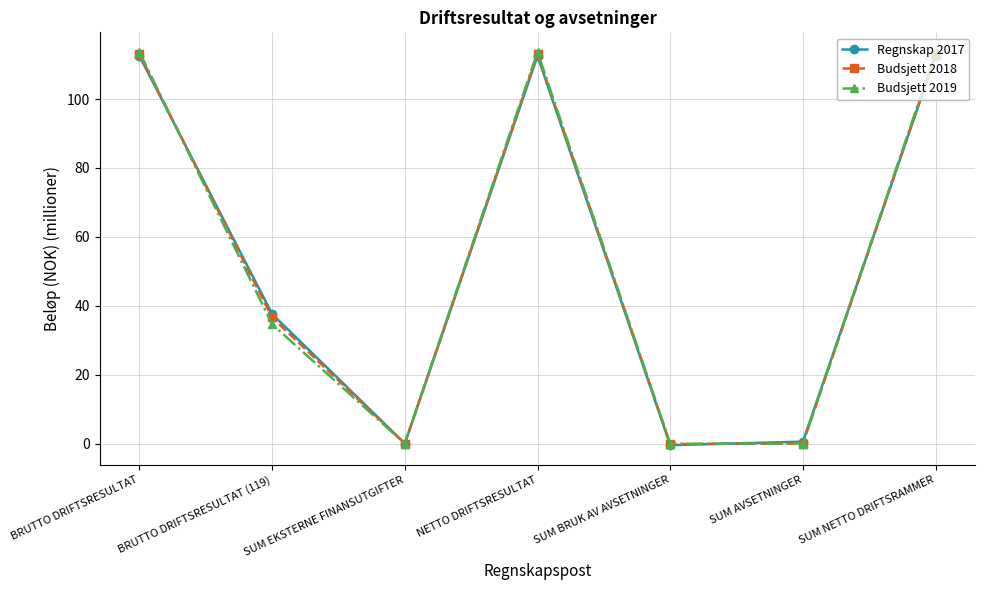

Which series has the widest spread of values?

Budsjett 2019